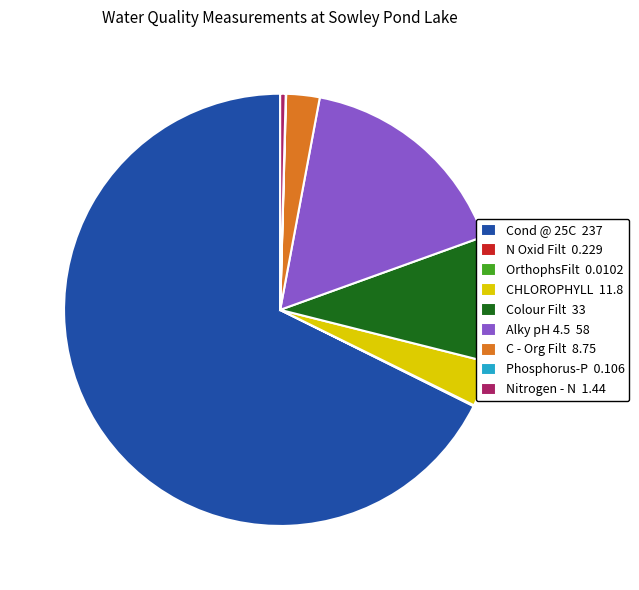

What is the majority slice?

Cond @ 25C